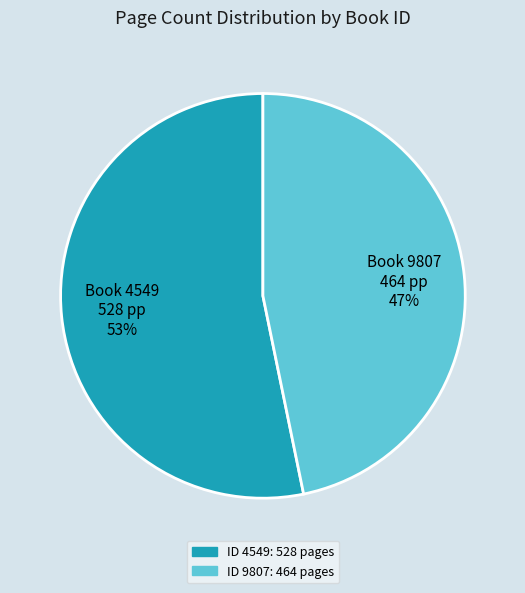

To the nearest percent, what is the average slice percentage?

50%